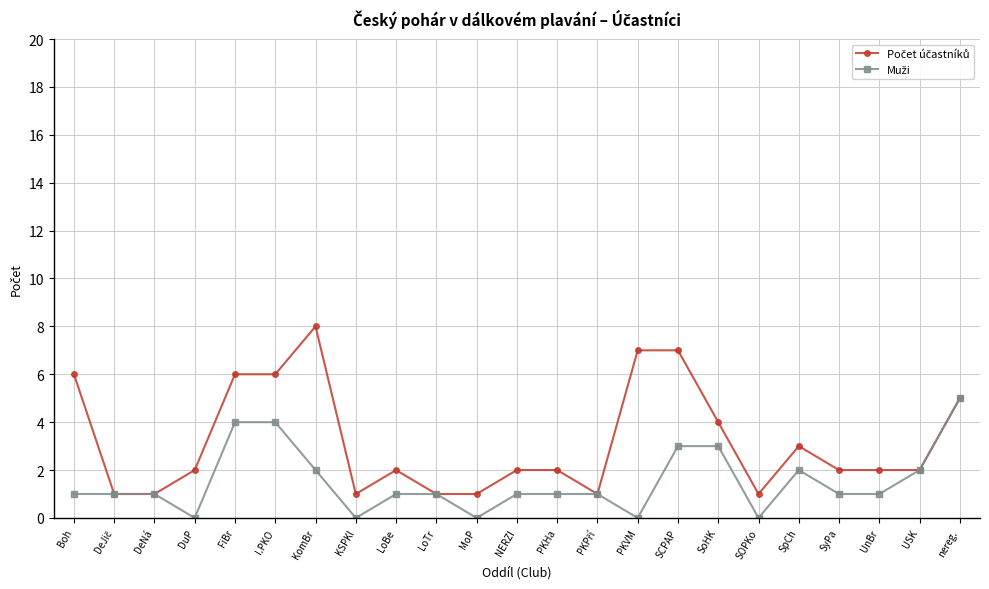

What is the label of the 15th point from the right?

LoBe